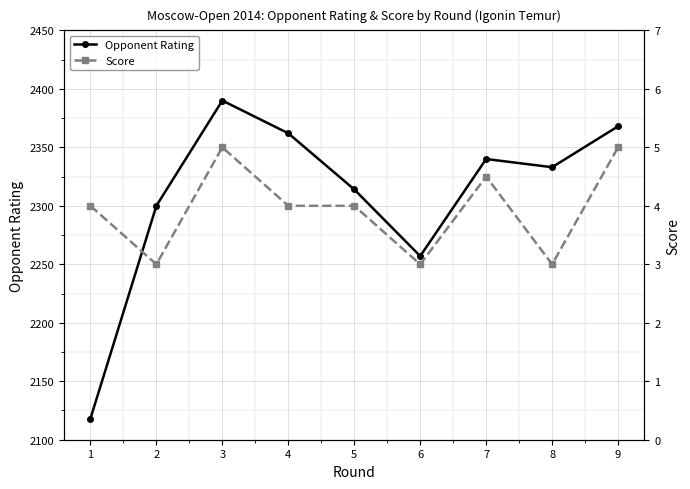

True or false: Score has more than 0 points higher than both neighbors.

True